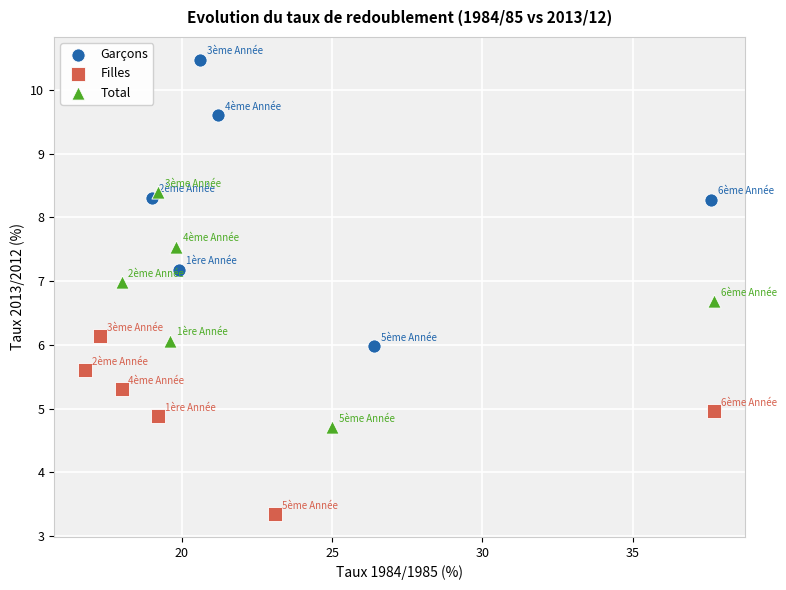

Which series has the widest spread of Y values?

Garçons